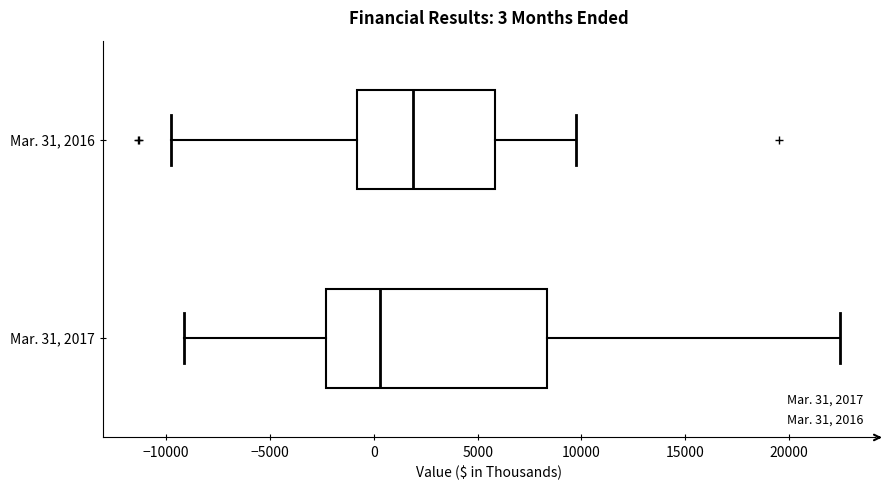

Which box's median line is the furthest to the right?

Mar. 31, 2016